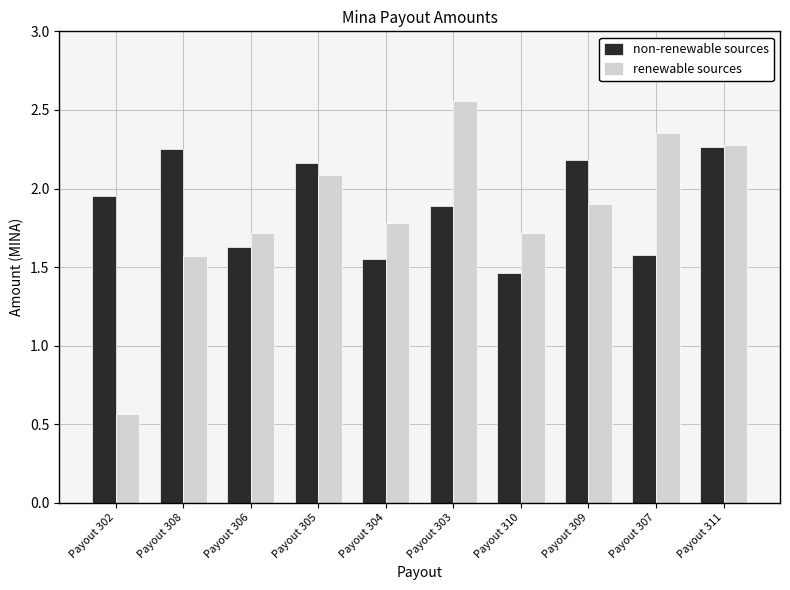

Which series has the widest spread of values?

renewable sources